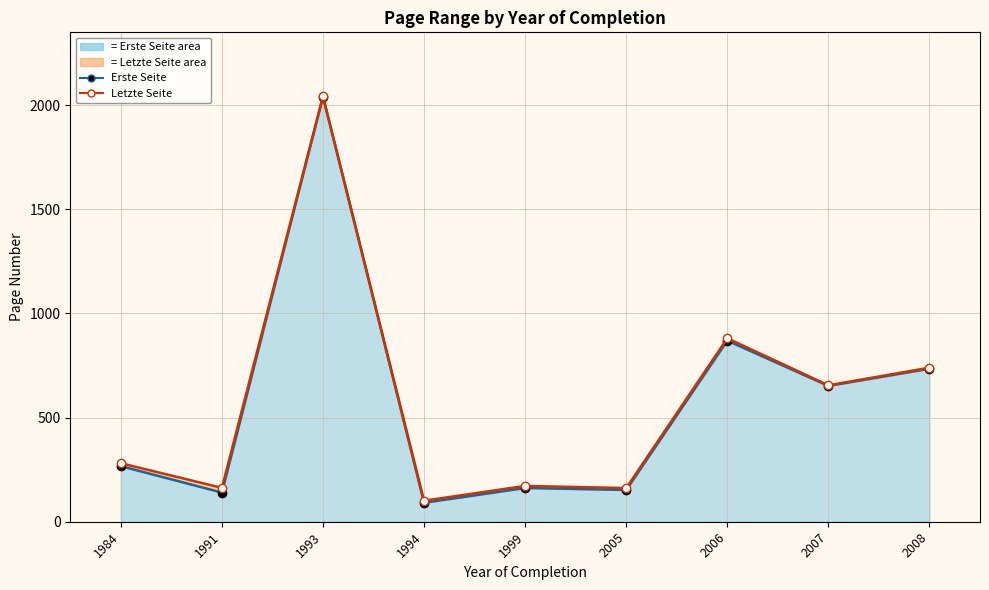

At which category is the sum across all series the highest?

1993